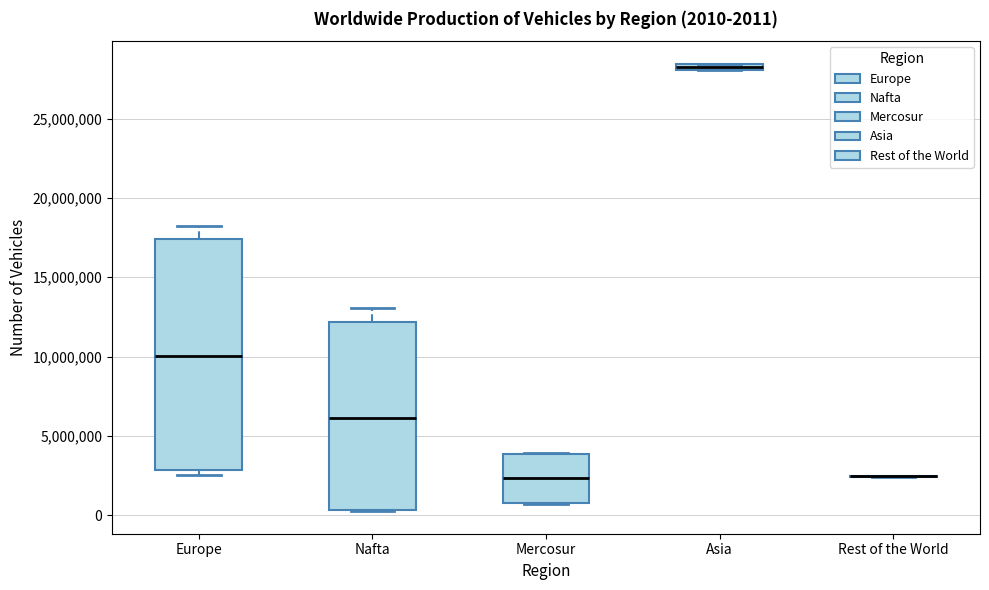

Comparing the boxes themselves (not the whiskers), which one is the tallest?

Europe